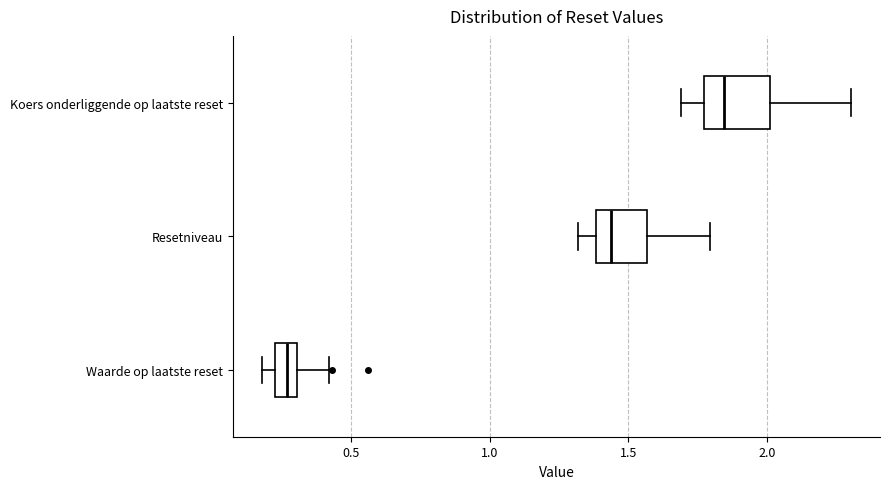

Which box is the widest, from its left edge to its right edge?

Koers onderliggende op laatste reset